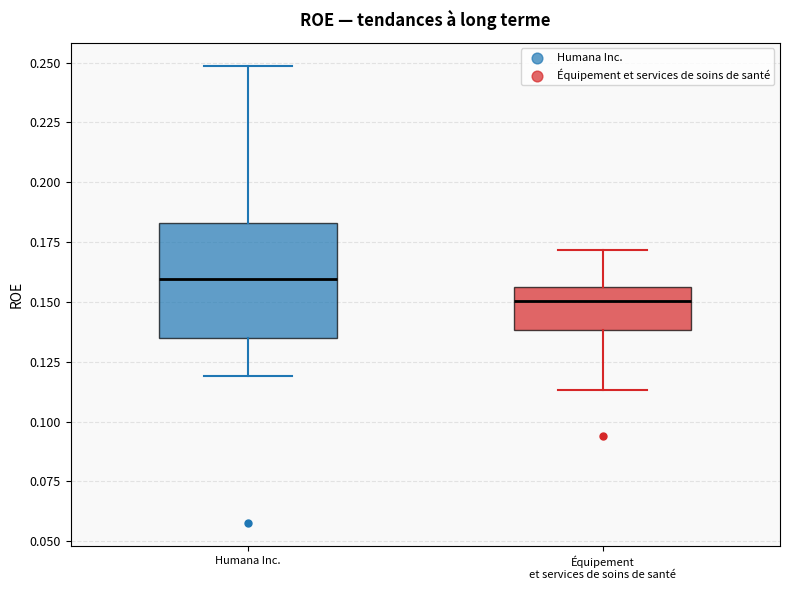

Reading left to right, transcribe this box plot: for each box, give where its median line is, the range the box spans, and where its two whiskers end, as read against the y-axis. The values are not printed on the chart, so give them approximately, as read against the axis.

Humana Inc.: median 0.160, box 0.135 to 0.185, whiskers 0.120 to 0.250
Équipement et services de soins de santé: median 0.150, box 0.140 to 0.155, whiskers 0.115 to 0.170